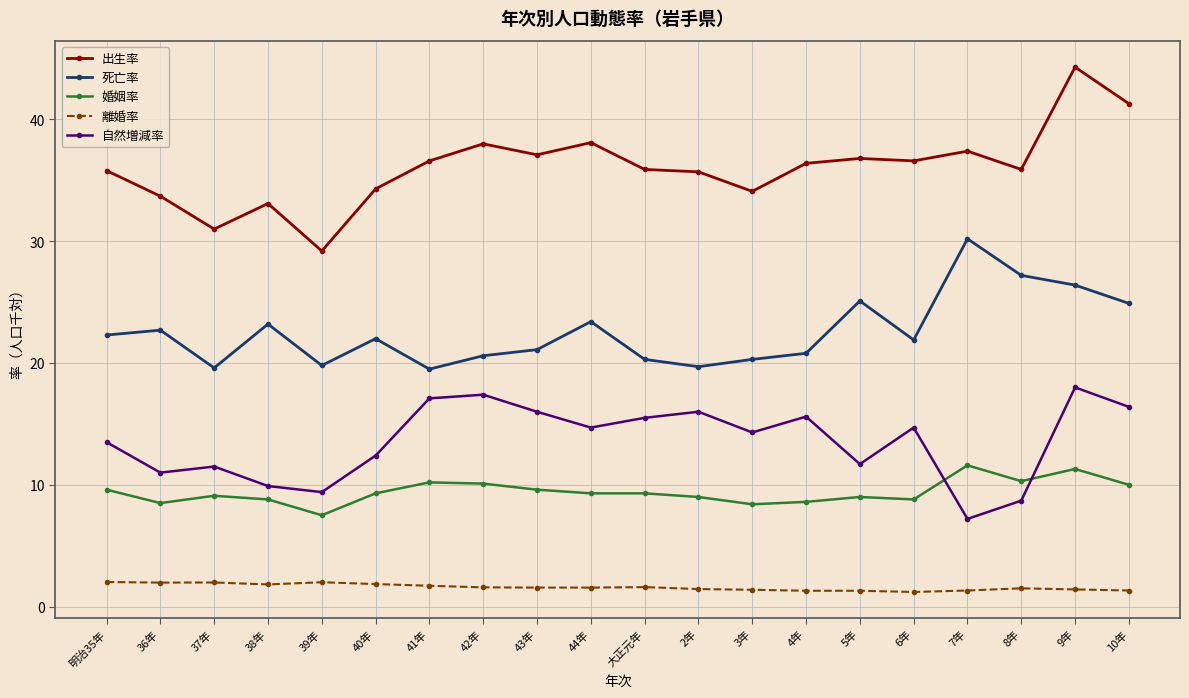

True or false: 婚姻率 and 離婚率 cross at least once.

False